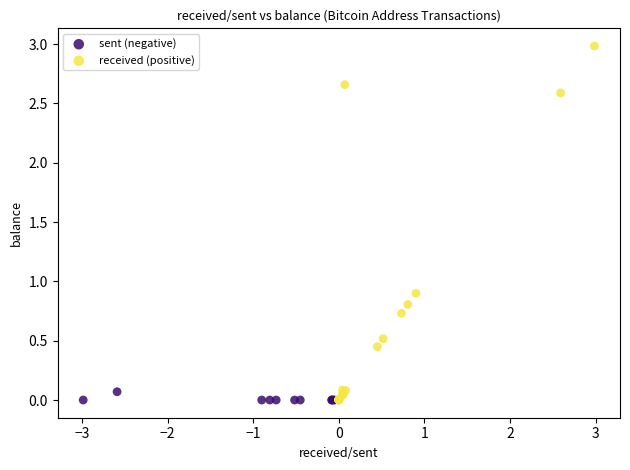

Which series reaches the maximum Y coordinate?

received (positive)